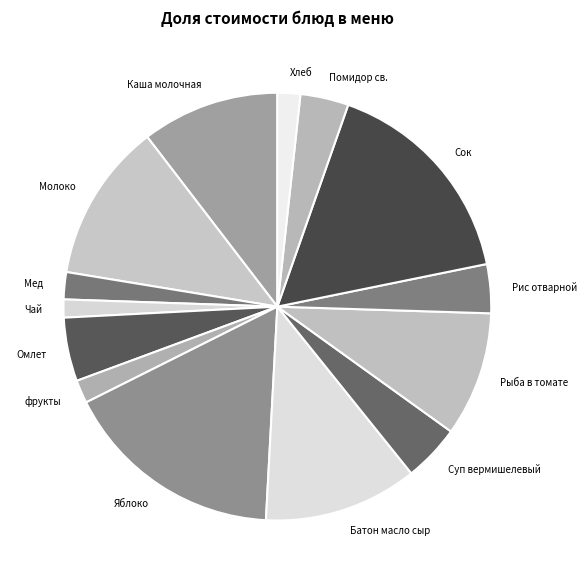

To the nearest percent, what is the difference between the largest and smallest slice percentages?

15%